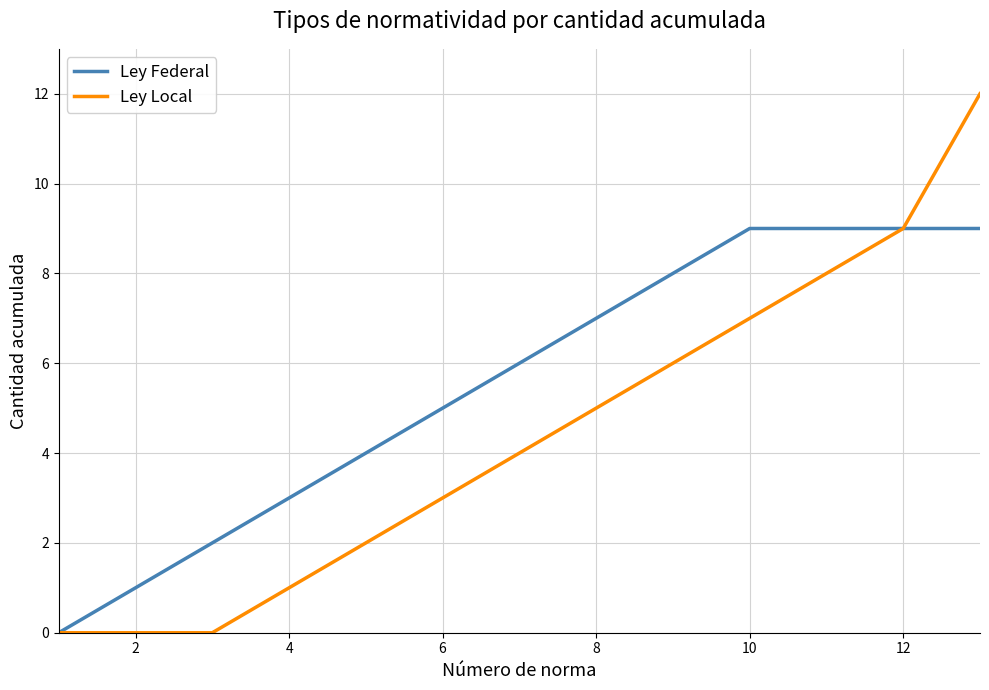

List the series in order of their overall mean, highest first.

Ley Federal, Ley Local